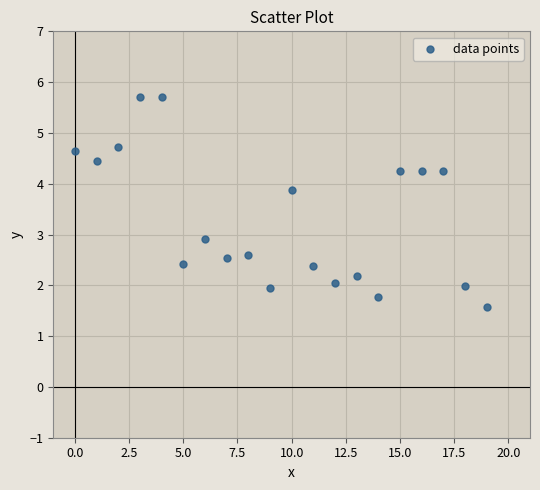

What Y value in the scatter plot is closest to 3?

2.9